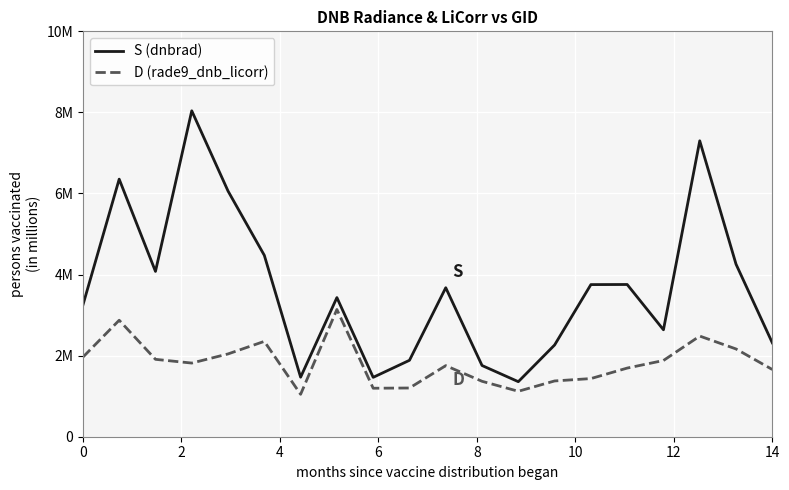

True or false: S (dnbrad) and D (rade9_dnb_licorr) cross at least once.

False